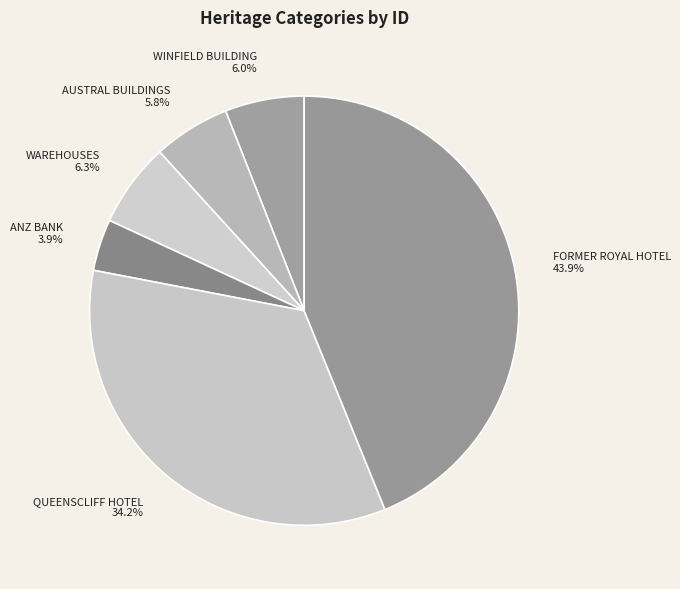

Count the number of slices in the pie.

6